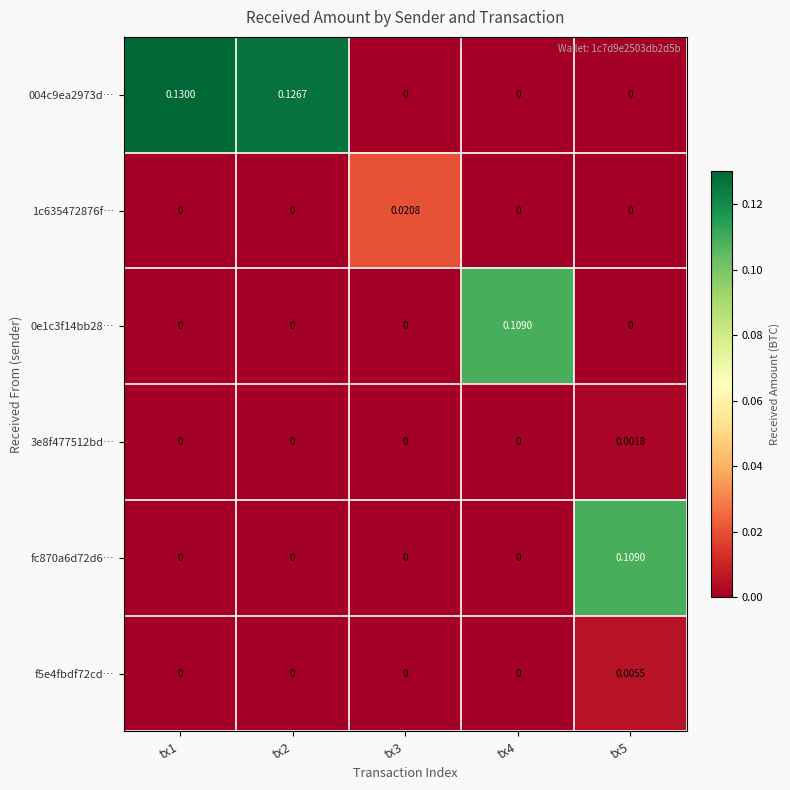

At how many categories does at least one series exceed 0?

5